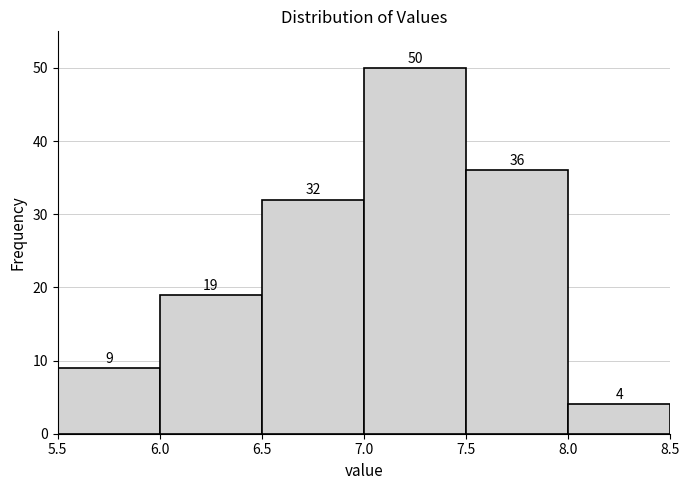

How tall is the bar that spans 5.5 to 6.0 on the x-axis?

9